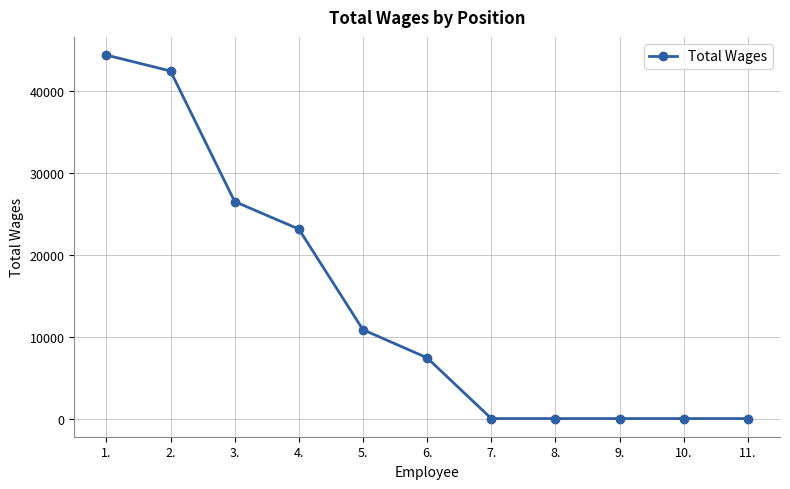

The value at 9. is -28441. True or false?

False